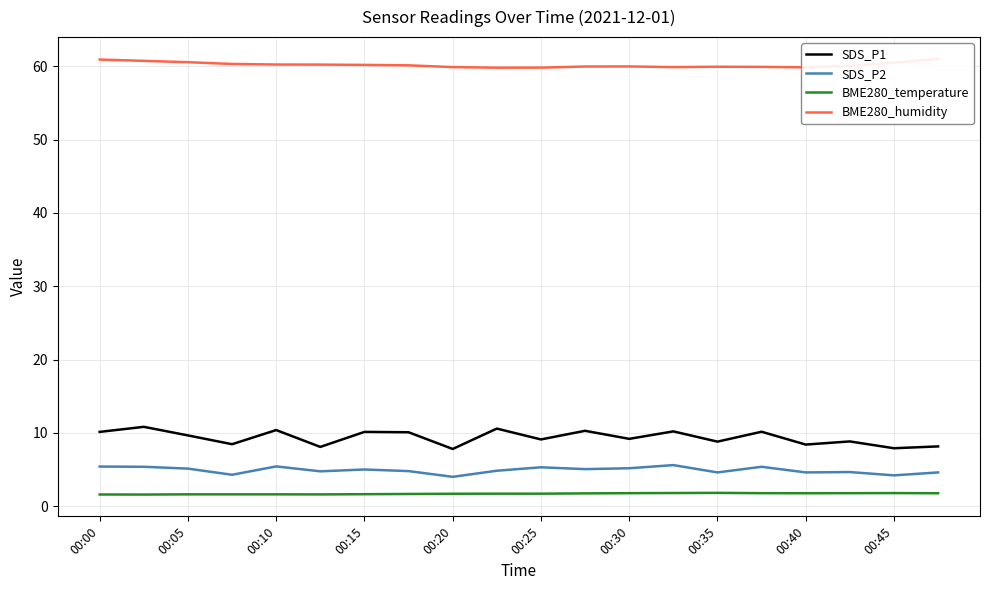

The SDS_P1 series shows 10.1 at 00:15. True or false?

True